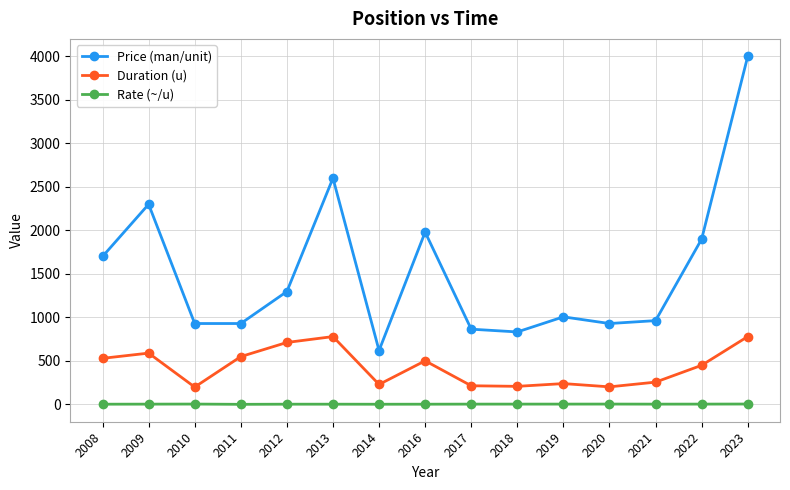

What is the spread (max minus min) of values at 2009?

2296.1